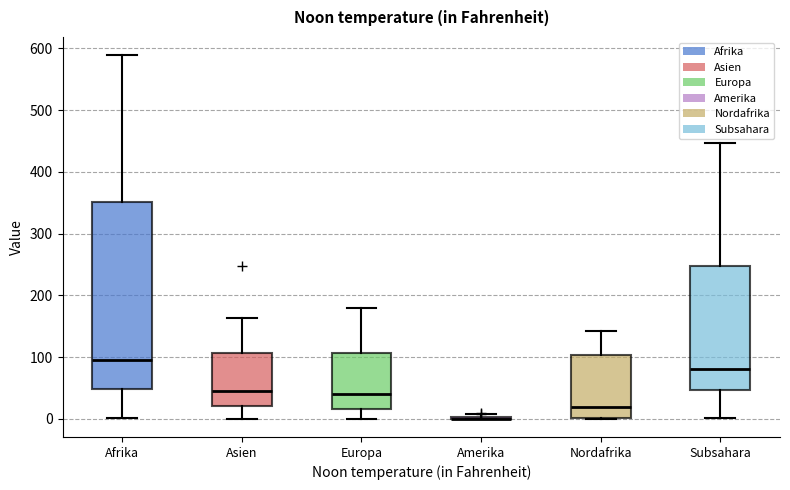

Reading left to right, transcribe this box plot: for each box, give where its median line is, the range the box spans, and where its two whiskers end, as read against the y-axis. The values are not printed on the chart, so give them approximately, as read against the axis.

Afrika: median 100, box 50 to 350, whiskers 0 to 590
Asien: median 50, box 20 to 110, whiskers 0 to 160
Europa: median 40, box 20 to 110, whiskers 0 to 180
Amerika: box collapsed to a line at 0, whiskers 0 to 10
Nordafrika: median 20, box 0 to 100, whiskers 0 to 140
Subsahara: median 80, box 50 to 250, whiskers 0 to 450